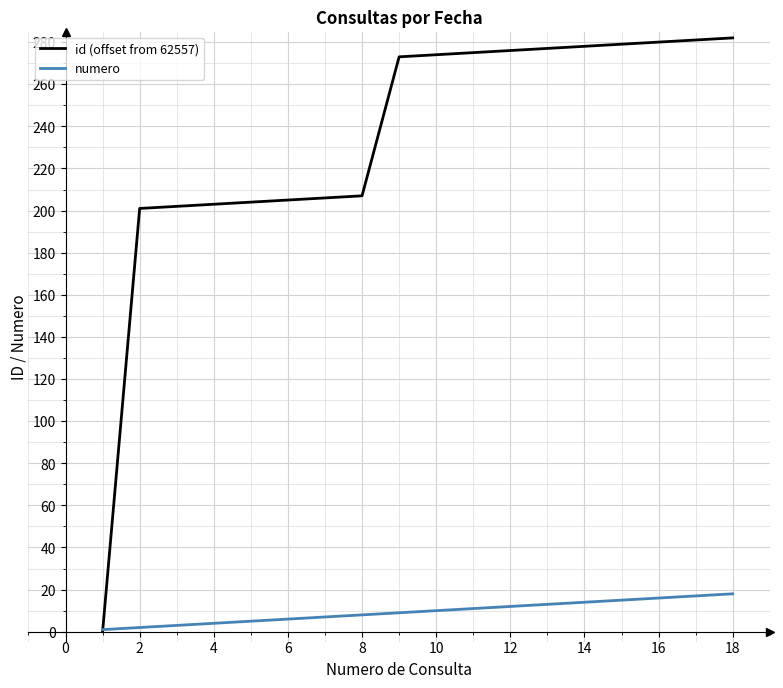

List the series in order of their overall mean, highest first.

id (offset from 62557), numero